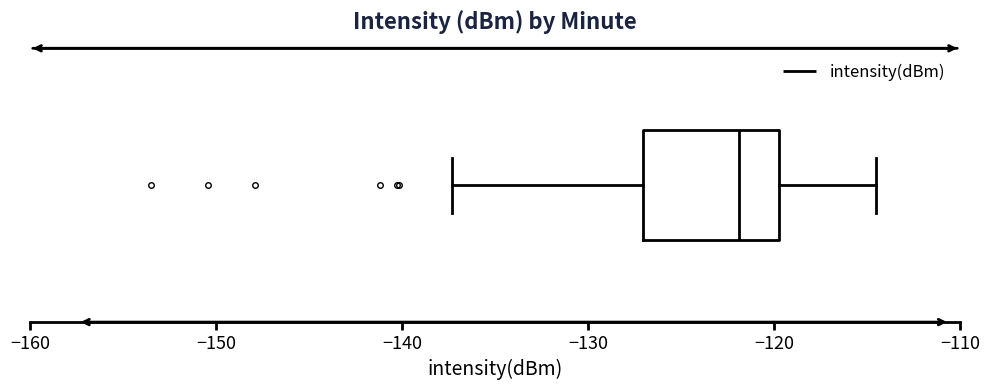

Transcribe this box plot: give where the median line is, the range the box spans, and where the two whiskers end, as read against the x-axis. The values are not printed on the chart, so give them approximately, as read against the axis.

median -122, box -127 to -120, whiskers -137 to -114